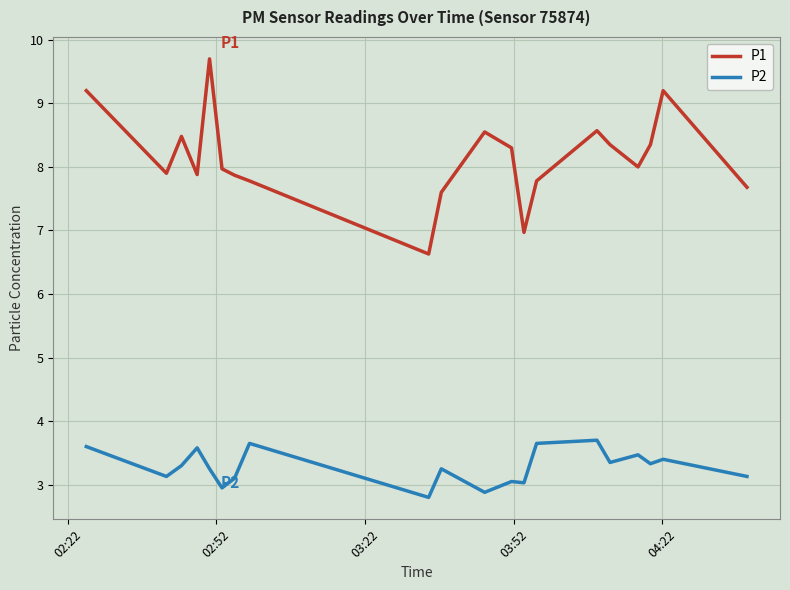

What is the greatest value displayed?

9.7